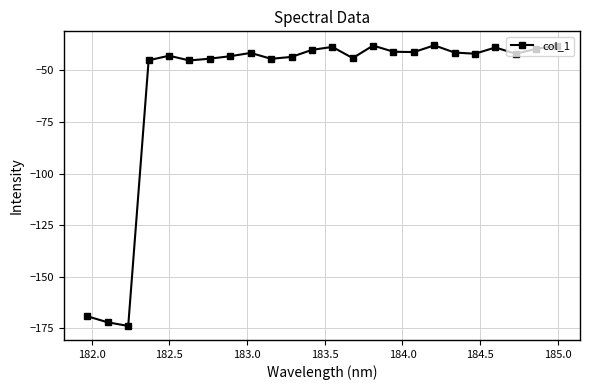

What is the minimum value shown in the chart?

-173.8